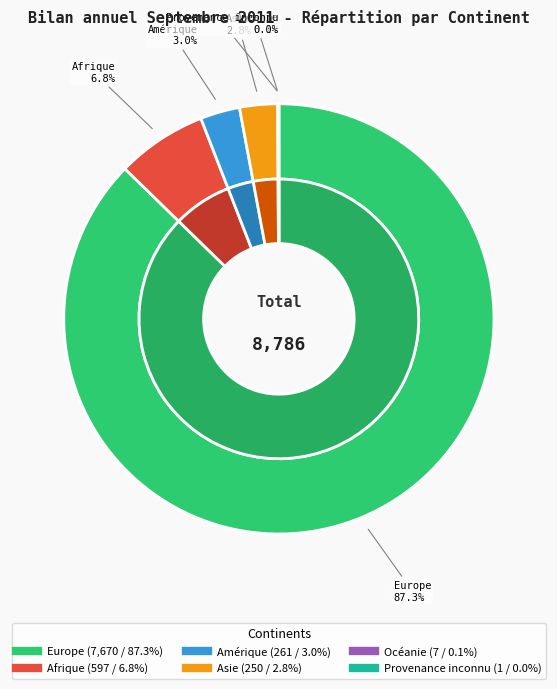

What is the change in value from Europe to Asie?

-7420